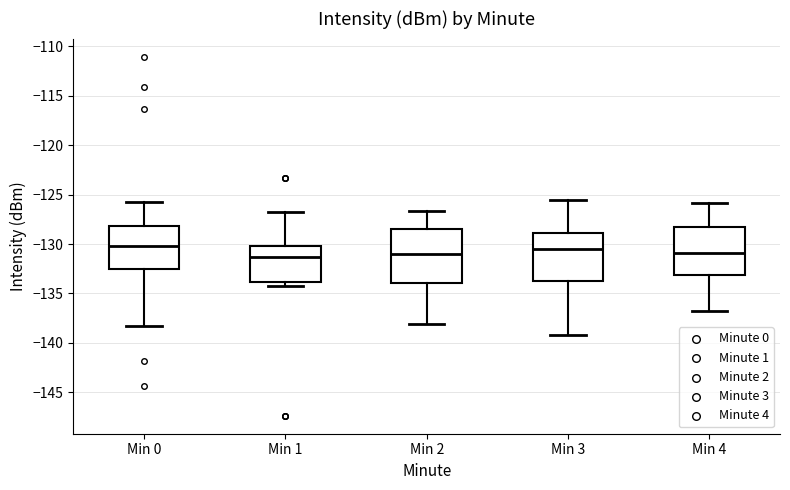

Where does the lower whisker of the box for Min 4 end on the y-axis? The values are not printed on the chart, so give them approximately, as read against the axis.

-137.0